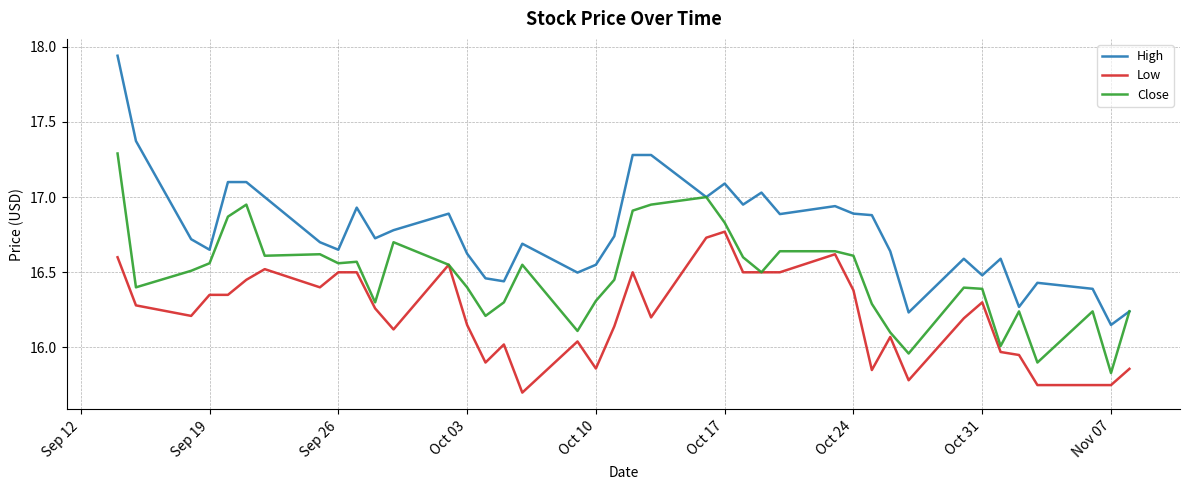

True or false: High and Low cross at least once.

False